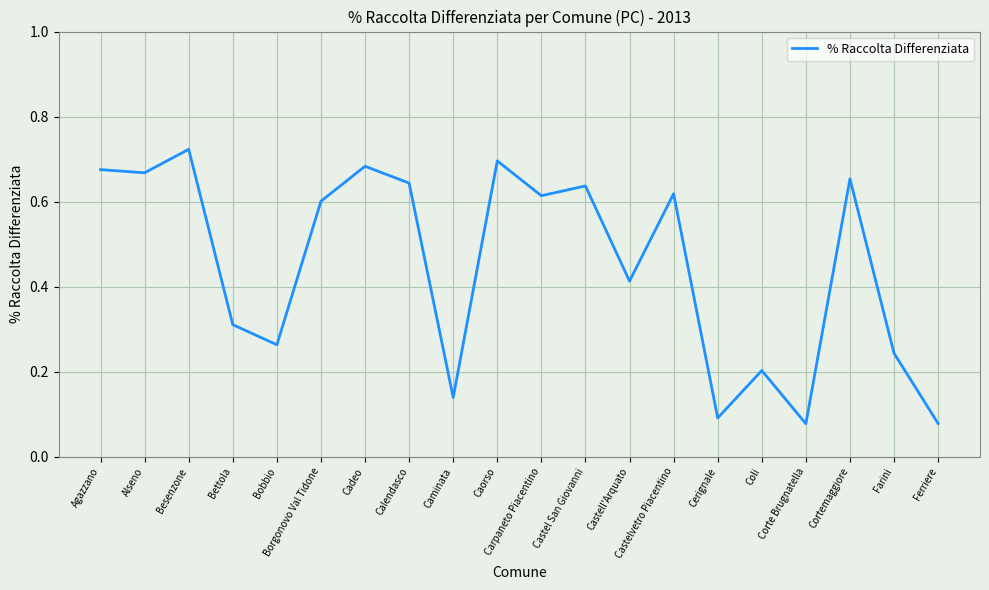

Is it true that the value at Ferriere is 0.0?

False